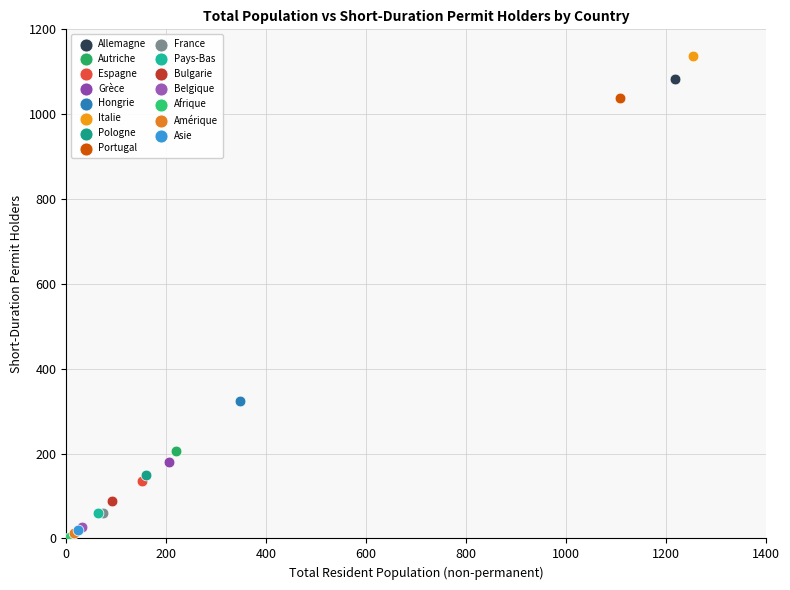

Which series contains the highest Y value?

Italie